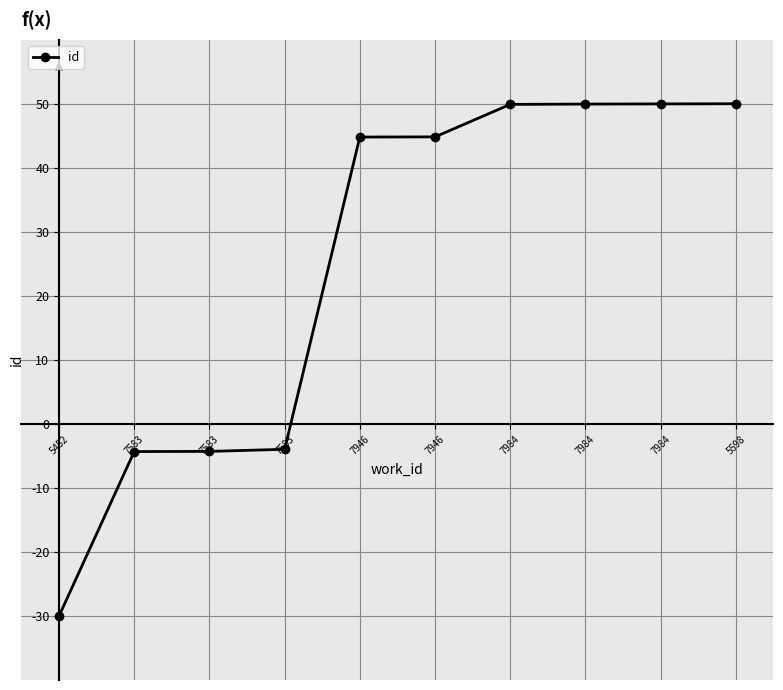

Reading left to right, list all the values displayed in this chart.

-30.0	-4.3	-4.3	-4.0	44.8	44.8	49.9	49.9	50.0	50.0